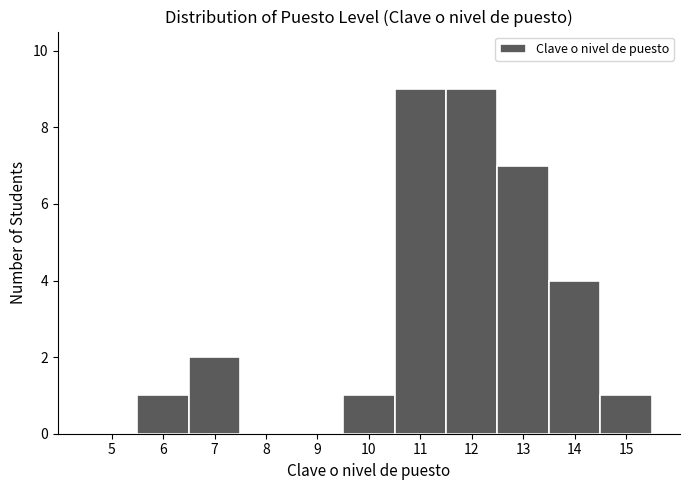

Reading right to left, transcribe all the data shown in this chart.

15=1	14=4	13=7	12=9	11=9	10=1	9=0	8=0	7=2	6=1	5=0